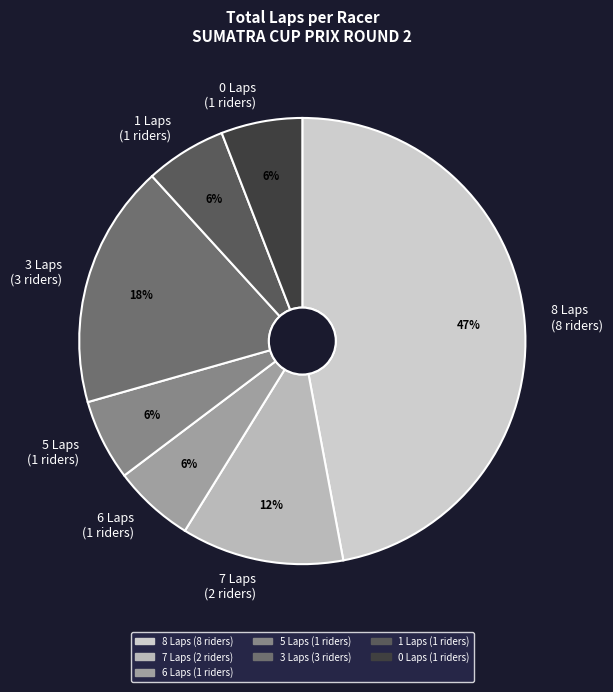

Between 6 Laps (1 riders) and 3 Laps (3 riders), which is larger?

3 Laps (3 riders)